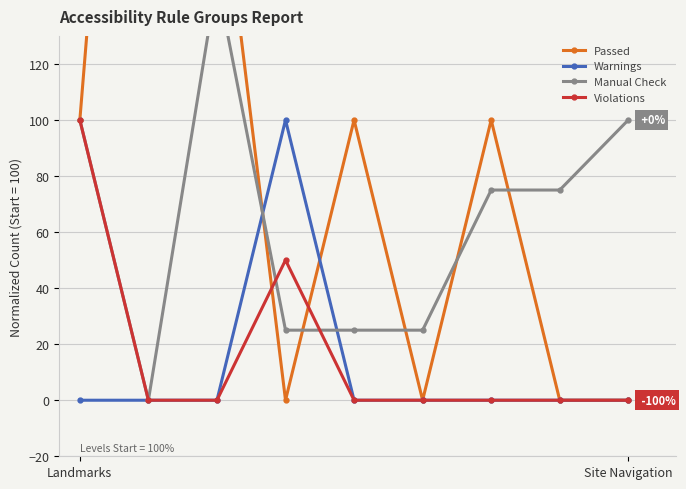

At Site Navigation, list the series in order from largest to smallest.

Manual Check, Passed, Warnings, Violations